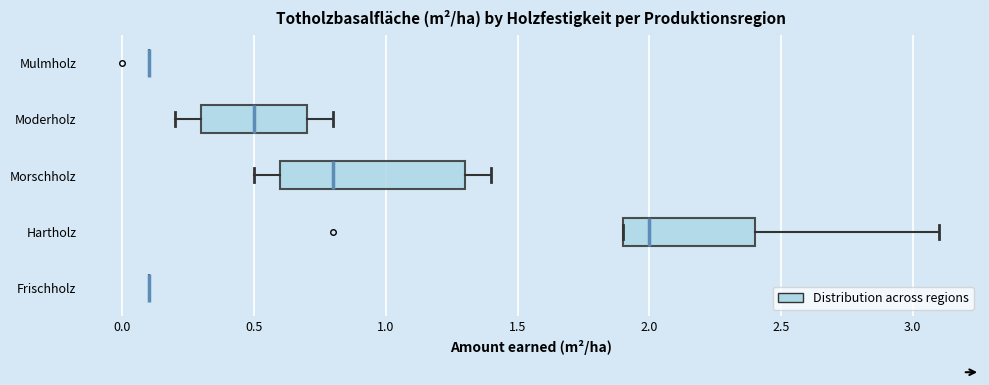

Where is the right edge of the box for Hartholz on the x-axis? The values are not printed on the chart, so give them approximately, as read against the axis.

2.4